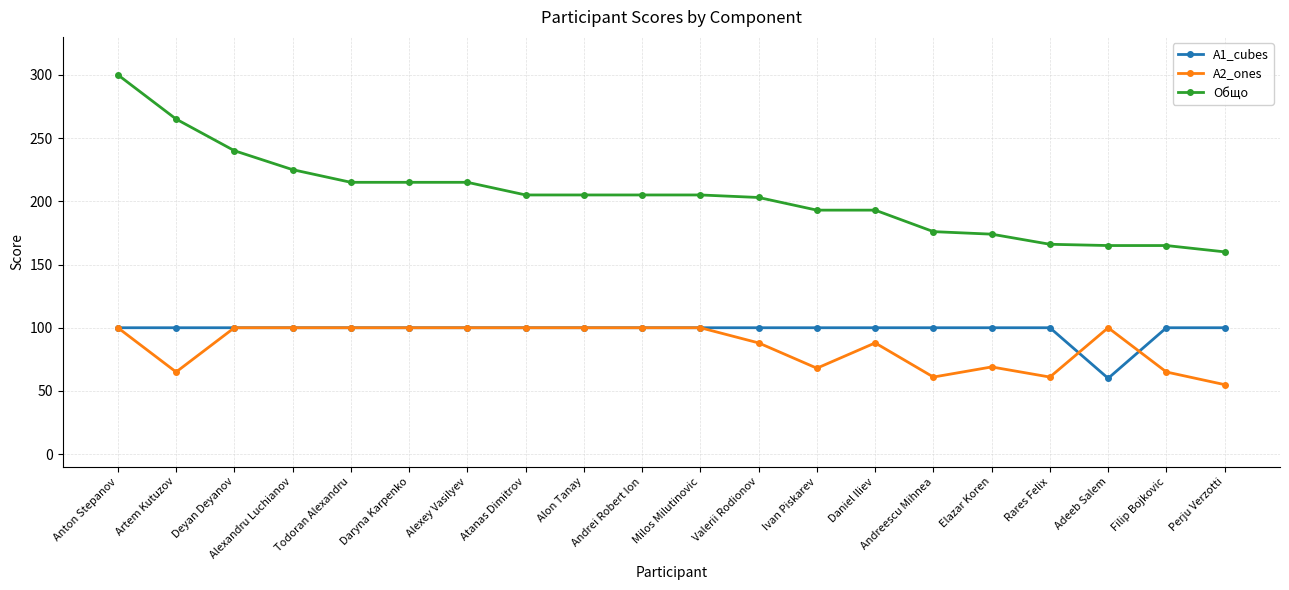

At which label does Общо reach its minimum?

Perju Verzotti